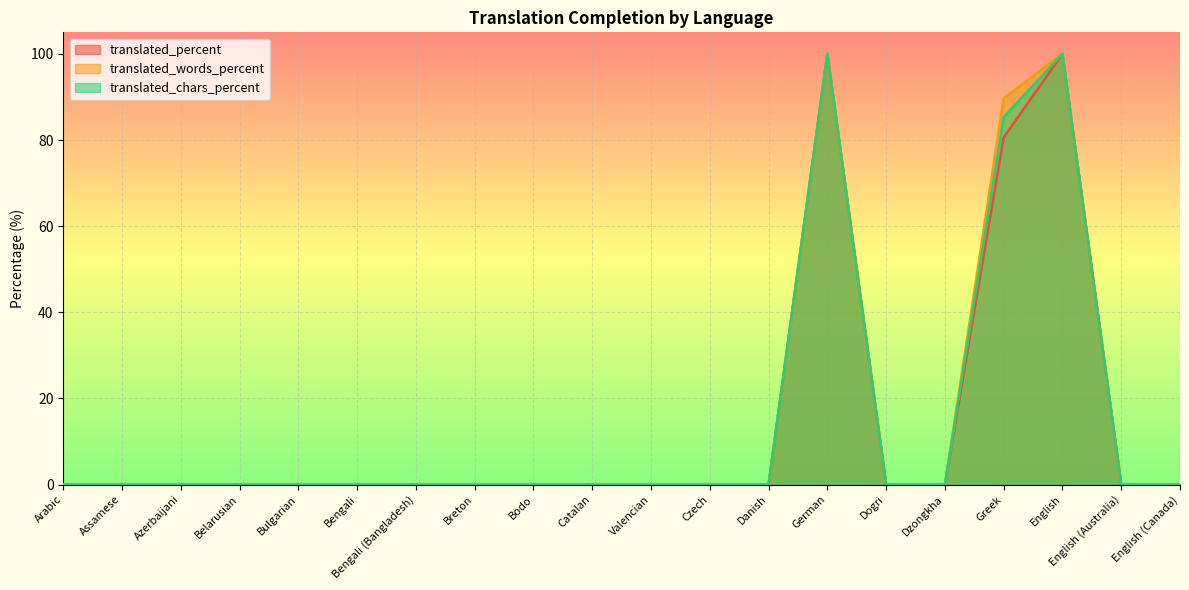

Which has a higher value, English (Canada) or Catalan?

English (Canada)